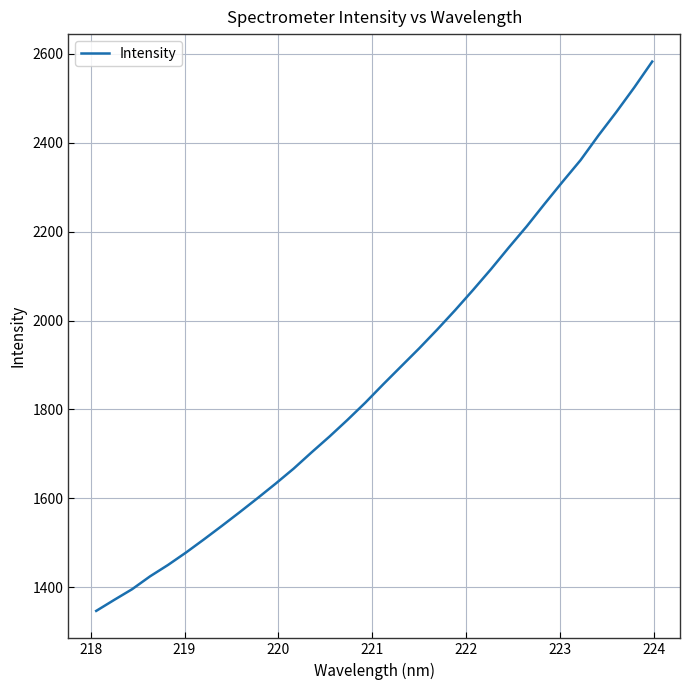

True or false: there are more than 1 points higher than both neighbors.

False